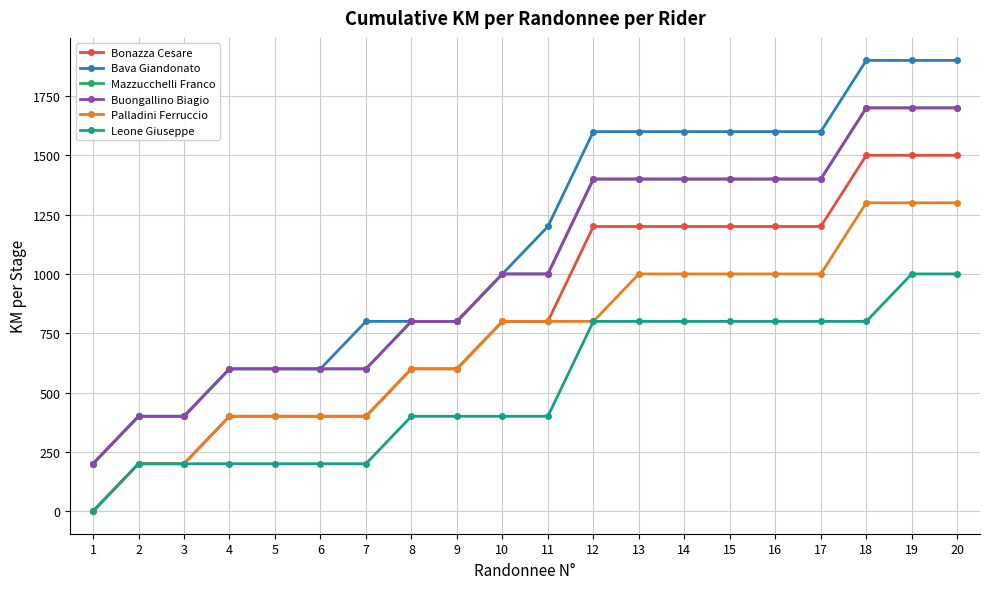

True or false: Bonazza Cesare and Mazzucchelli Franco cross at least once.

False